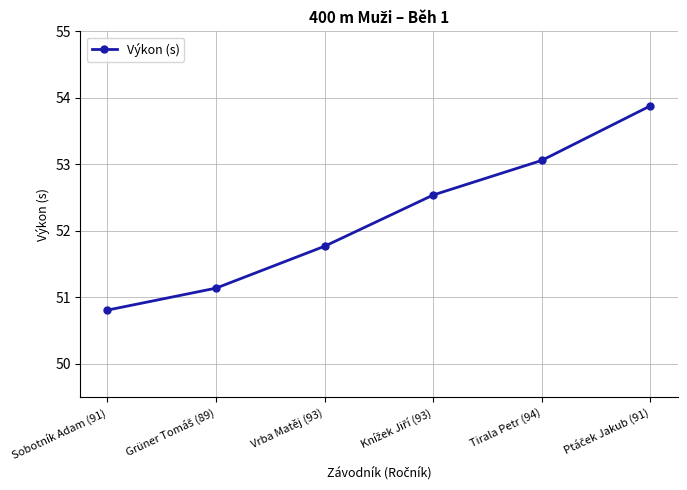

Reading left to right, what are all the values shown in this chart?

50.8	51.1	51.8	52.5	53.1	53.9